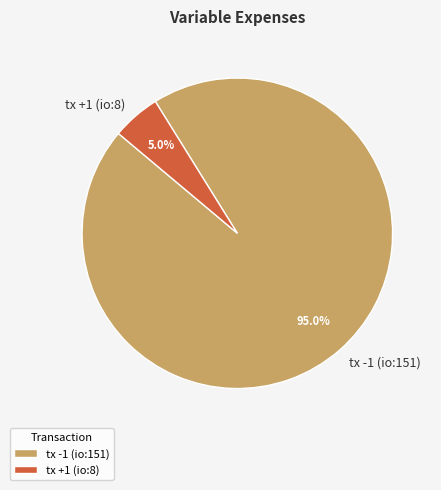

True or false: tx +1 (io:8) accounts for 1% of the total.

False